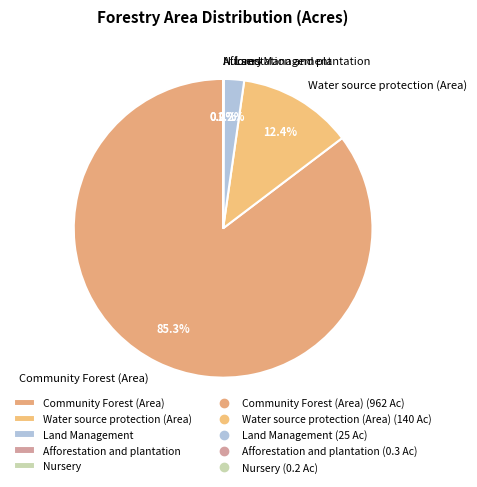

What is the total percentage of Water source protection (Area) and Land Management?

14.6%